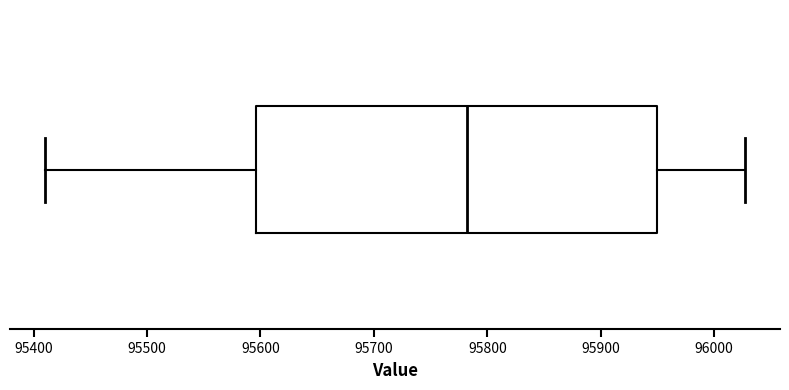

Read this box plot against the x-axis: the position of the median line, the range covered by the box, and the ends of both whiskers. The values are not printed on the chart, so give them approximately, as read against the axis.

median 95780, box 95600 to 95950, whiskers 95410 to 96030